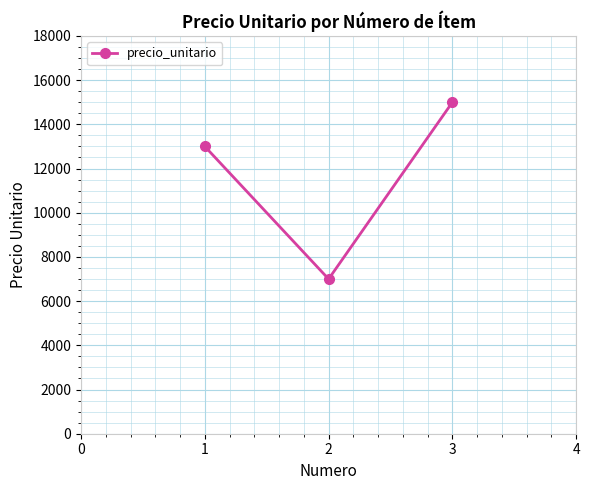

List the labels in order of value, largest first.

3, 1, 2